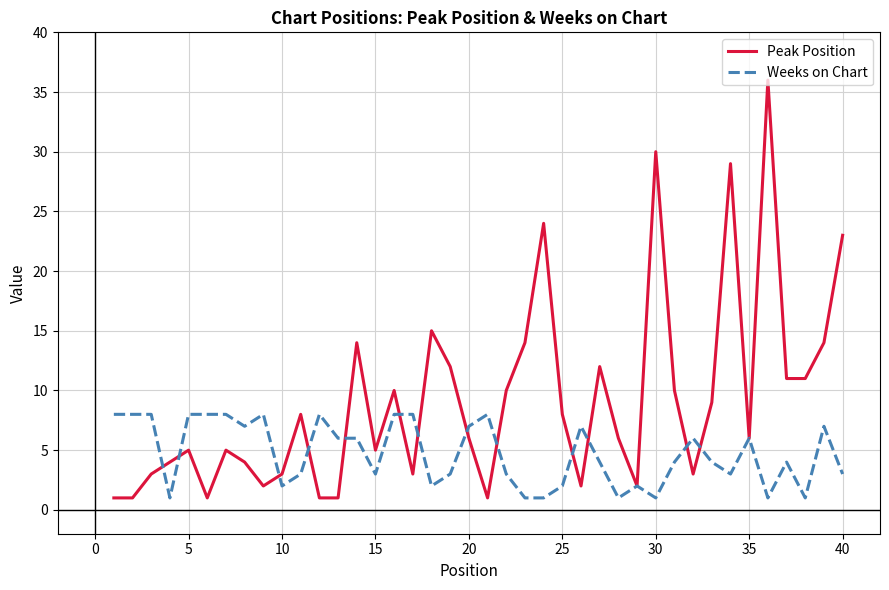

Which series has the widest spread of values?

Peak Position